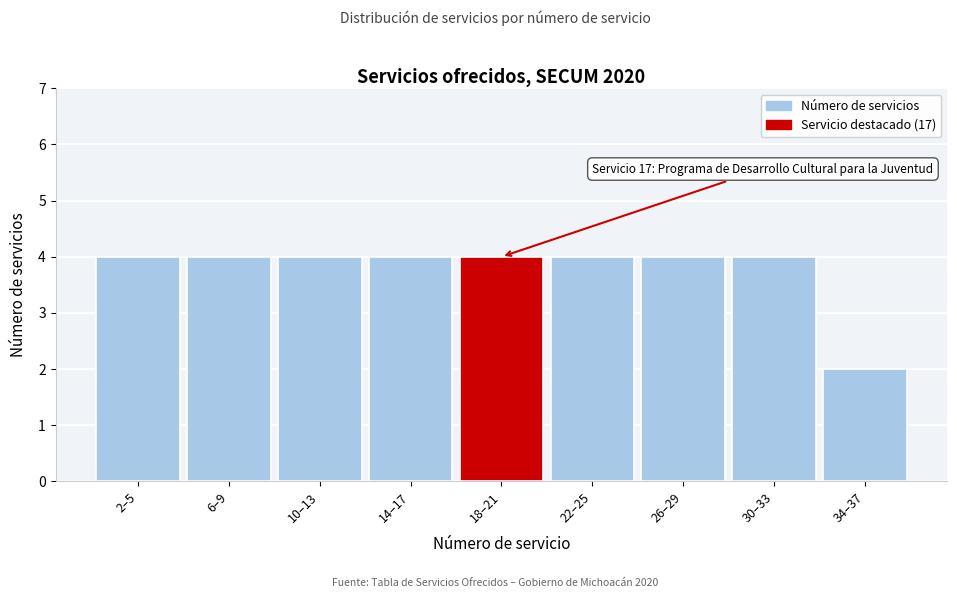

Reading left to right, what are all the values shown in this chart?

4	4	4	4	4	4	4	4	2